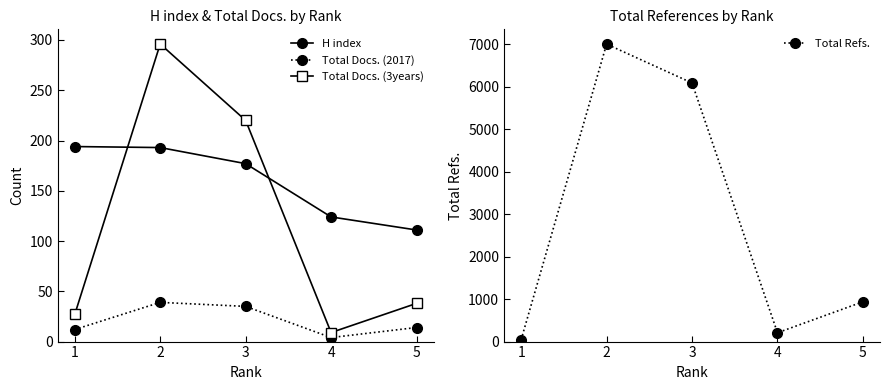

Is the value of H index at 2 greater than the value of Total Docs. (2017) at 4?

Yes